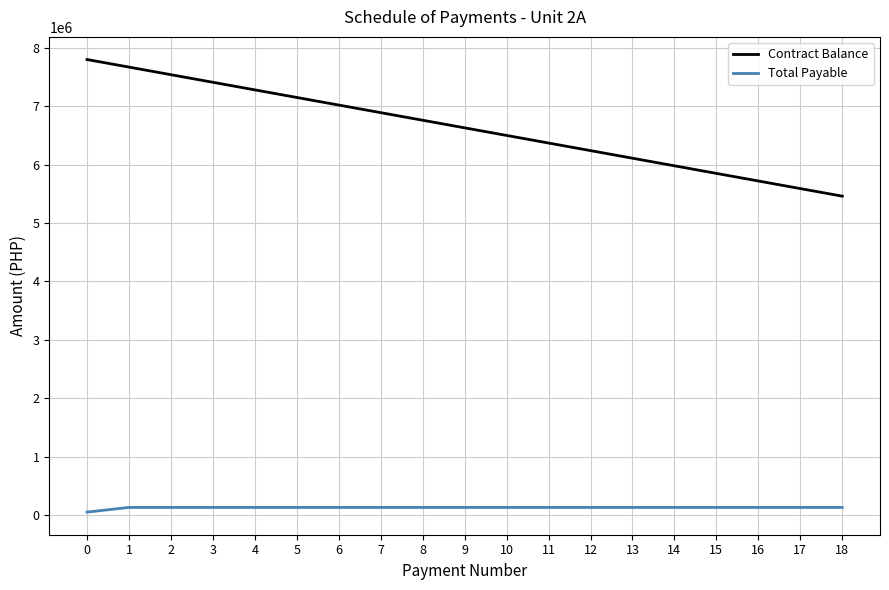

True or false: Contract Balance and Total Payable intersect in this chart.

False